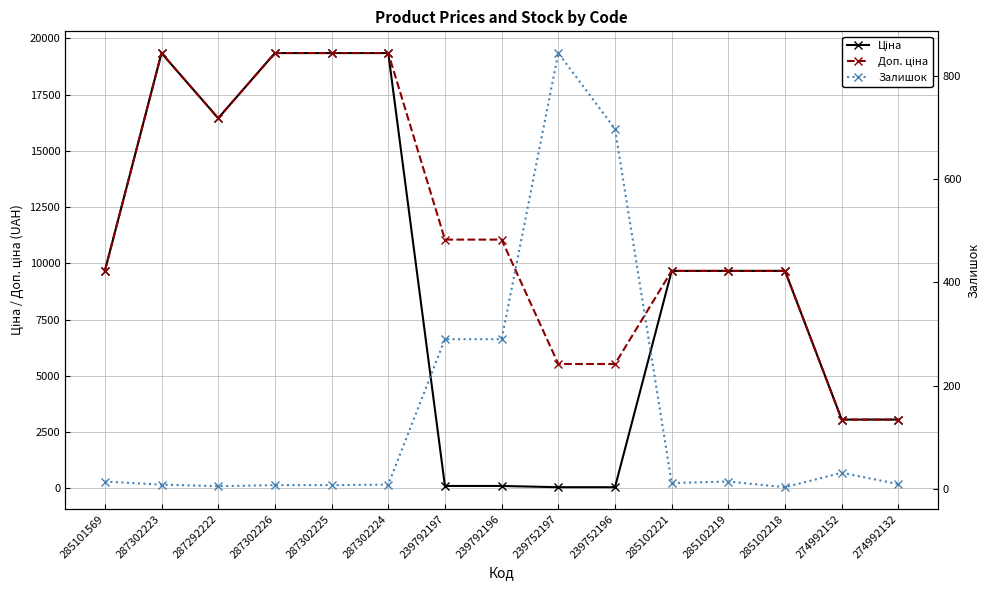

What is the difference between the highest and lowest values at 285102218?

9661.7